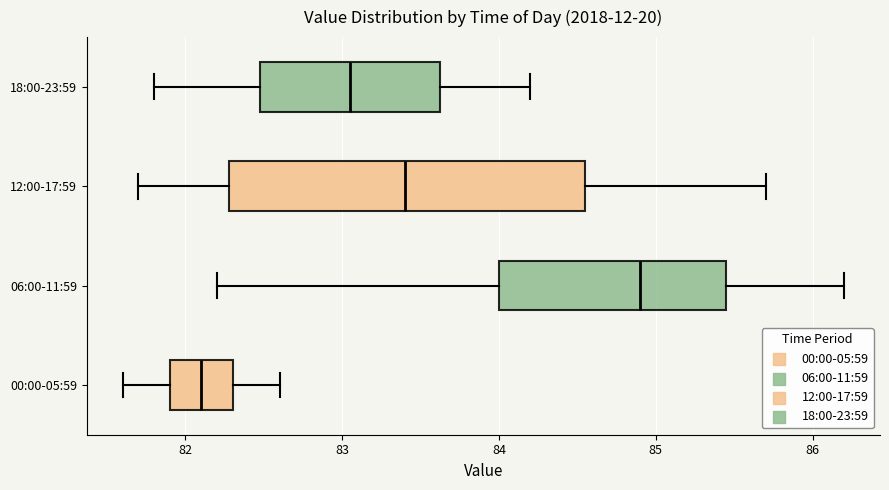

Reading bottom to top, transcribe this box plot: for each box, give where its median line is, the range the box spans, and where its two whiskers end, as read against the x-axis. The values are not printed on the chart, so give them approximately, as read against the axis.

00:00-05:59: median 82.1, box 81.9 to 82.3, whiskers 81.6 to 82.6
06:00-11:59: median 84.9, box 84.0 to 85.5, whiskers 82.2 to 86.2
12:00-17:59: median 83.4, box 82.3 to 84.6, whiskers 81.7 to 85.7
18:00-23:59: median 83.1, box 82.5 to 83.6, whiskers 81.8 to 84.2